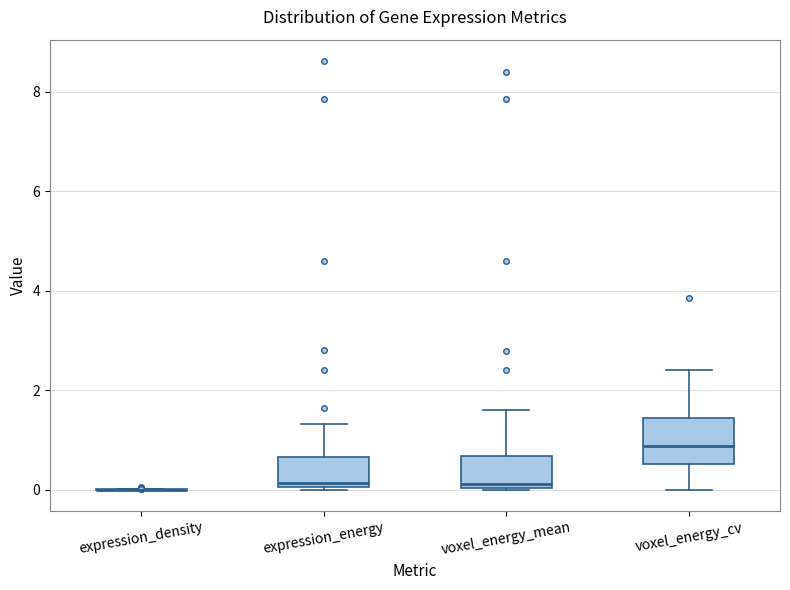

Reading left to right, read every box against the y-axis: the position of its median line, the range the box covers, and the ends of its whiskers. The values are not printed on the chart, so give them approximately, as read against the axis.

expression_density: box collapsed to a line at 0.0, whiskers 0.0 to 0.0
expression_energy: median 0.2, box 0.0 to 0.6, whiskers 0.0 to 1.4
voxel_energy_mean: median 0.2, box 0.0 to 0.6, whiskers 0.0 to 1.6
voxel_energy_cv: median 0.8, box 0.6 to 1.4, whiskers 0.0 to 2.4